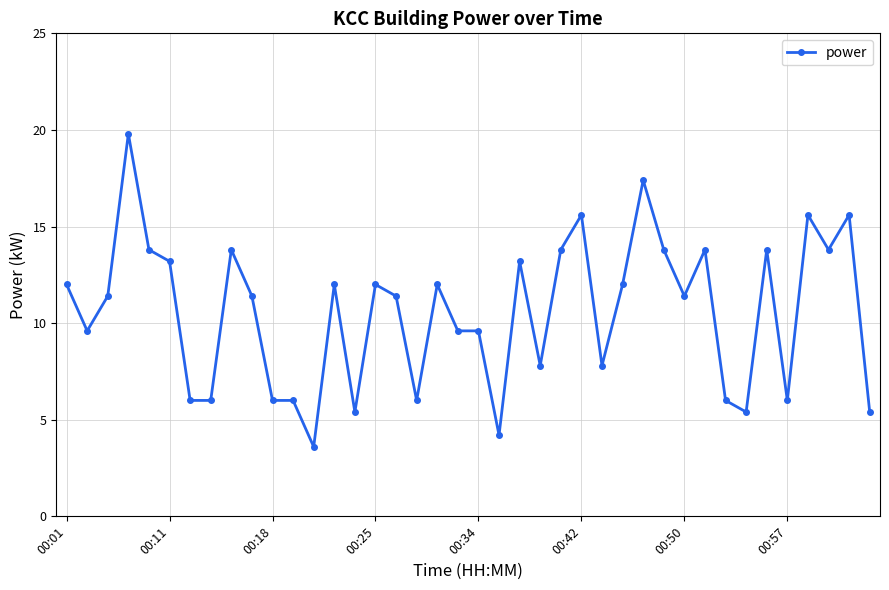

What is the sum of all values?

423.0